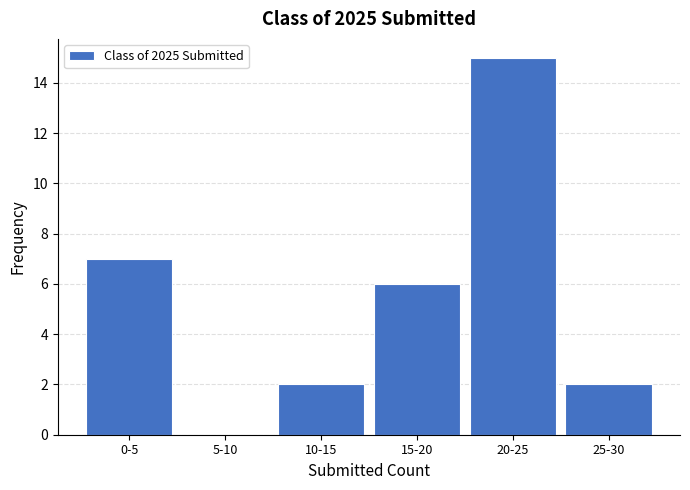

Reading left to right, transcribe all the data shown in this chart.

0-5=7	5-10=0	10-15=2	15-20=6	20-25=15	25-30=2